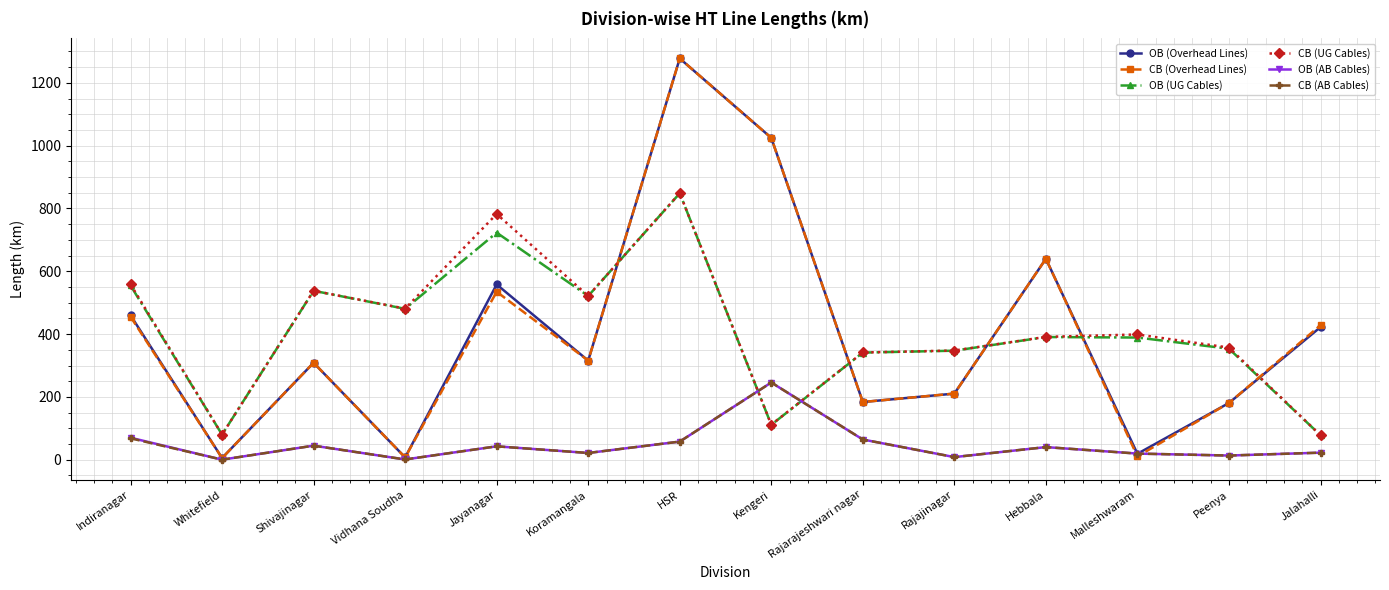

What is the spread (max minus min) of values at Hebbala?

599.7